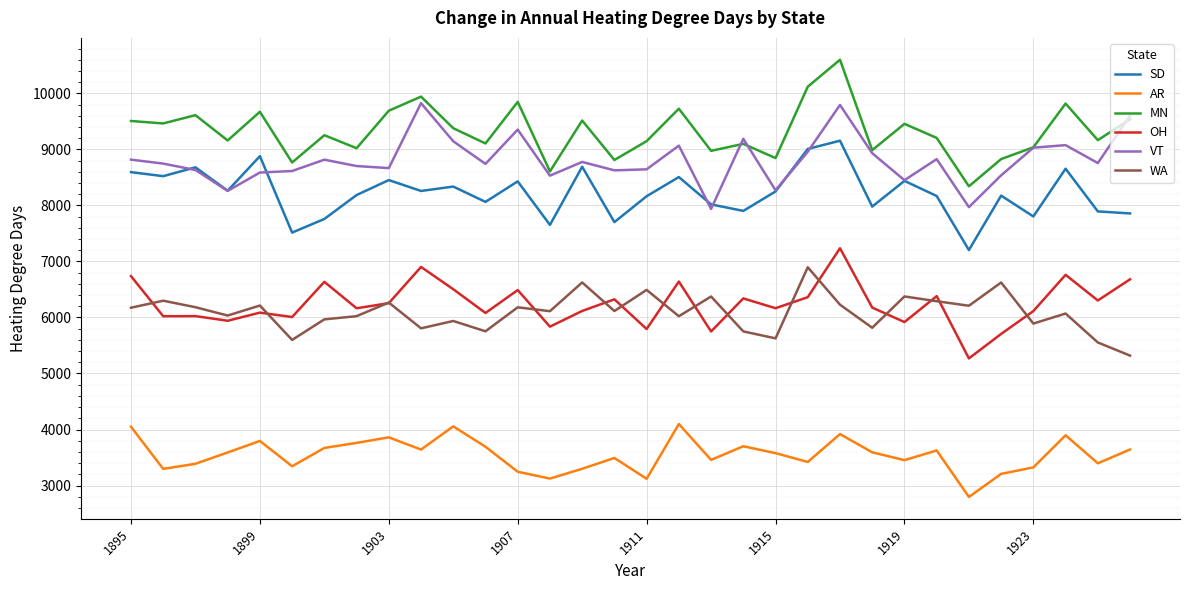

What is the difference between the maximum and minimum values in the AR series?

1302